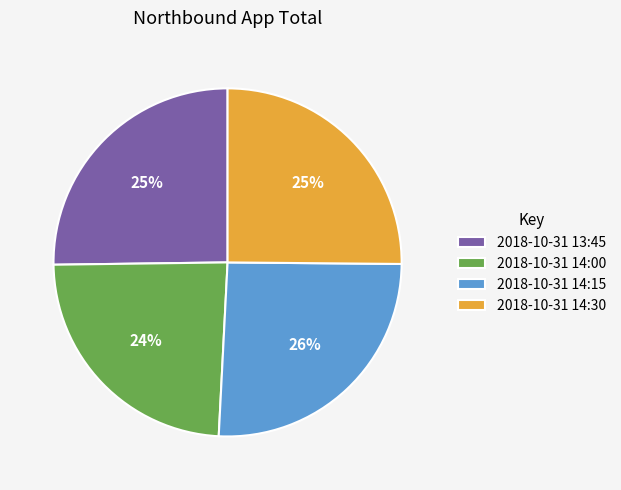

To the nearest percent, what is the combined percentage of 2018-10-31 14:30 and 2018-10-31 14:15?

51%